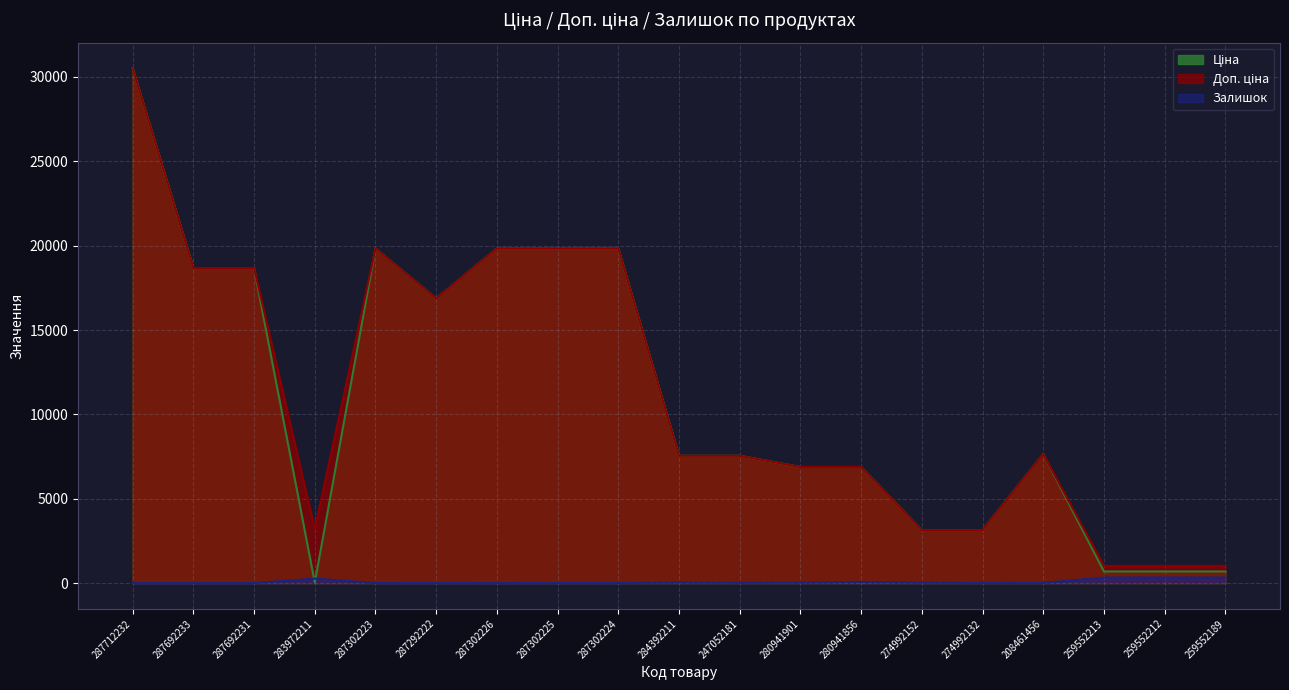

Which series has the largest total across all categories?

Доп. ціна